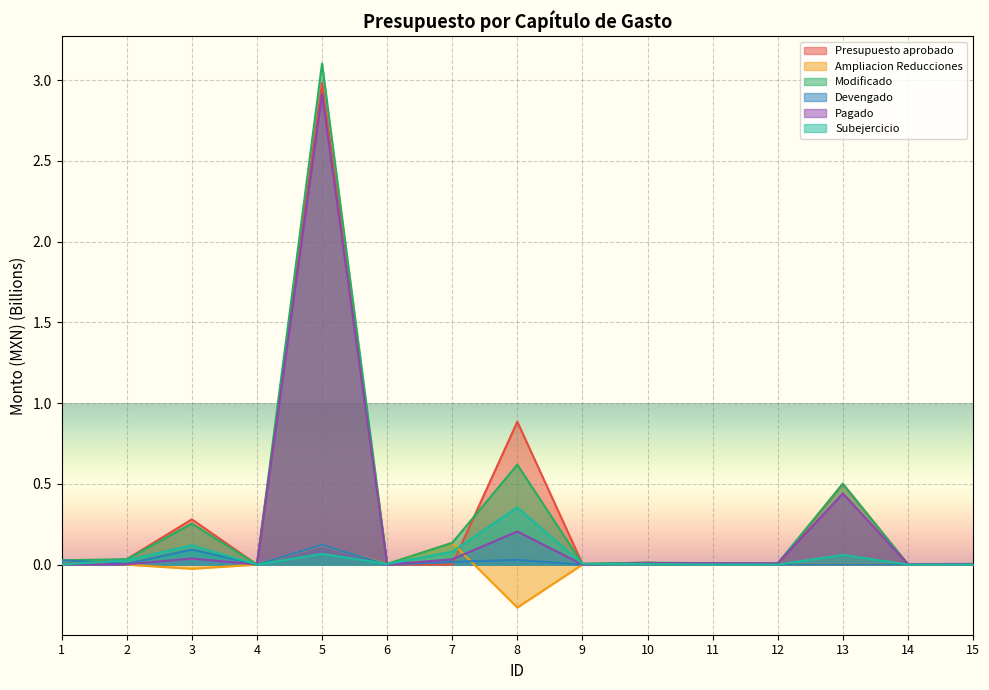

Reading left to right, transcribe all the data shown in this chart.

Presupuesto aprobado: 1=0.0	2=0.0	3=0.3	4=0.0	5=3.0	6=0.0	7=0.0	8=0.9	9=0.0	10=0.0	11=0.0	12=0.0	13=0.5	14=0.0	15=0.0
Ampliacion Reducciones: 1=0.0	2=-0.0	3=-0.0	4=0.0	5=0.1	6=0.0	7=0.1	8=-0.3	9=0.0	10=0.0	11=0.0	12=0.0	13=0.0	14=0.0	15=0.0
Modificado: 1=0.0	2=0.0	3=0.3	4=0.0	5=3.1	6=0.0	7=0.1	8=0.6	9=0.0	10=0.0	11=0.0	12=0.0	13=0.5	14=0.0	15=0.0
Devengado: 1=0.0	2=0.0	3=0.1	4=0.0	5=0.1	6=0.0	7=0.0	8=0.0	9=0.0	10=0.0	11=0.0	12=0.0	13=0.0	14=0.0	15=0.0
Pagado: 1=0.0	2=0.0	3=0.0	4=0.0	5=2.9	6=0.0	7=0.0	8=0.2	9=0.0	10=0.0	11=0.0	12=0.0	13=0.4	14=0.0	15=0.0
Subejercicio: 1=0.0	2=0.0	3=0.1	4=0.0	5=0.1	6=0.0	7=0.1	8=0.4	9=0.0	10=0.0	11=0.0	12=0.0	13=0.1	14=0.0	15=0.0